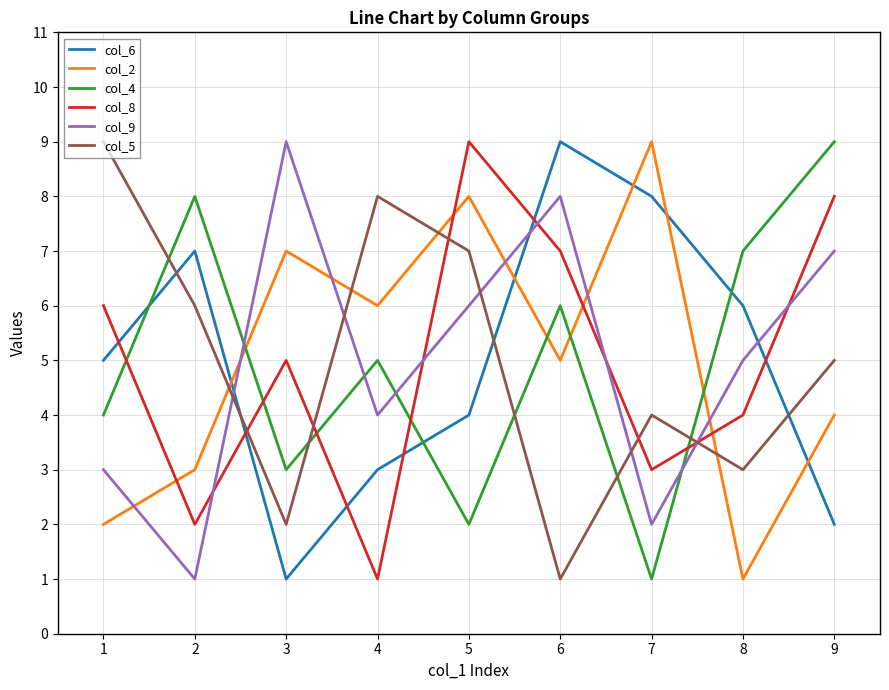

Between 3 and 9, which series saw the biggest shift?

col_4